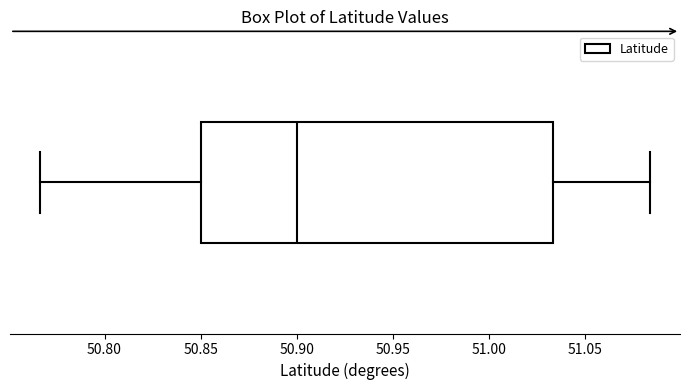

Where does the left whisker of the box end on the x-axis? The values are not printed on the chart, so give them approximately, as read against the axis.

50.765